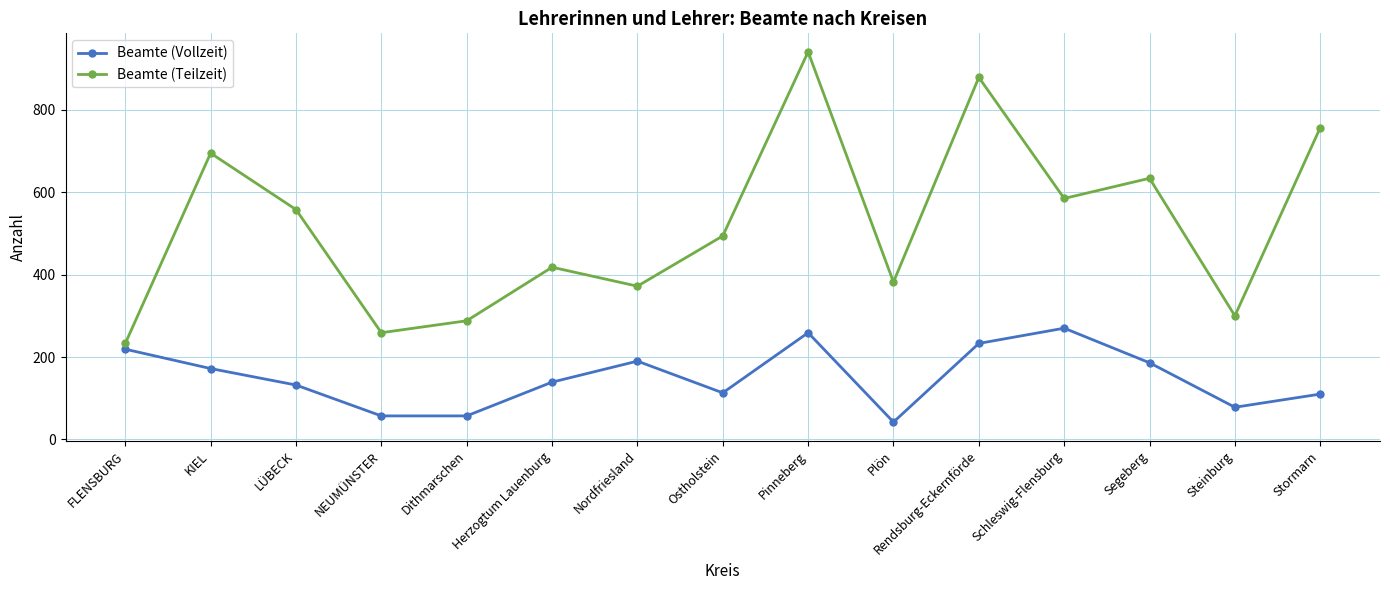

True or false: Beamte (Teilzeit) has a value of 365 at LÜBECK.

False